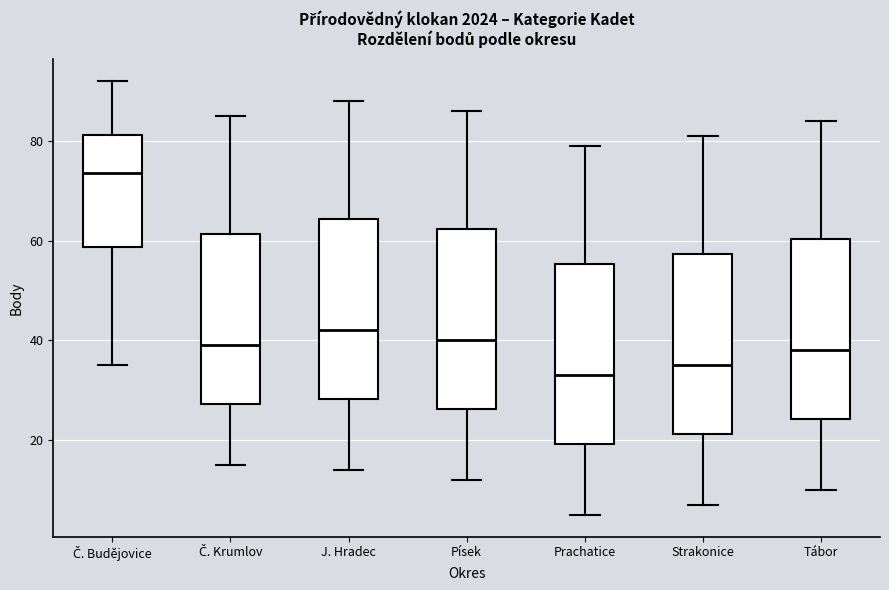

Reading left to right, transcribe this box plot: for each box, give where its median line is, the range the box spans, and where its two whiskers end, as read against the y-axis. The values are not printed on the chart, so give them approximately, as read against the axis.

Č. Budějovice: median 74, box 58 to 82, whiskers 36 to 92
Č. Krumlov: median 40, box 28 to 62, whiskers 16 to 86
J. Hradec: median 42, box 28 to 64, whiskers 14 to 88
Písek: median 40, box 26 to 62, whiskers 12 to 86
Prachatice: median 34, box 20 to 56, whiskers 6 to 80
Strakonice: median 36, box 22 to 58, whiskers 8 to 82
Tábor: median 38, box 24 to 60, whiskers 10 to 84